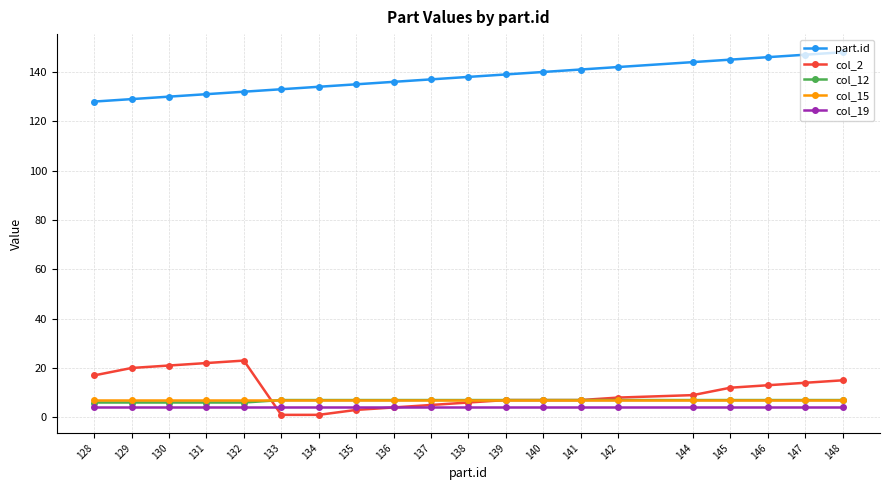

Is the value of col_19 at 139 greater than the value of part.id at 132?

No